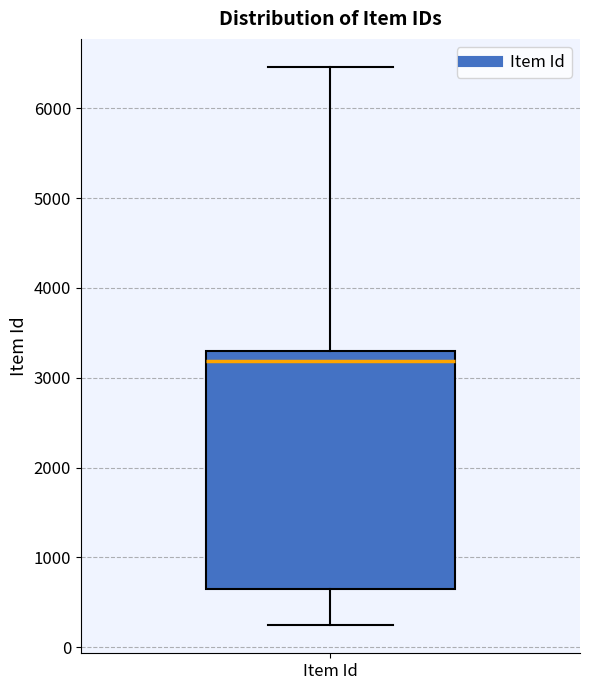

Read this box plot against the y-axis: the position of the median line, the range covered by the box, and the ends of both whiskers. The values are not printed on the chart, so give them approximately, as read against the axis.

median 3200, box 600 to 3300, whiskers 200 to 6500